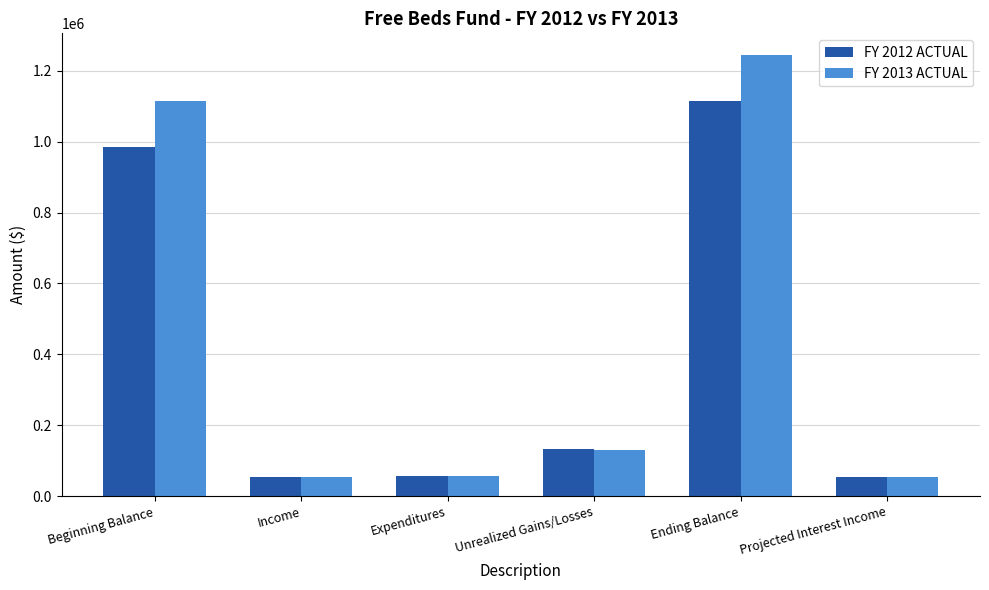

What is the sum of all FY 2013 ACTUAL values?

2655701.3